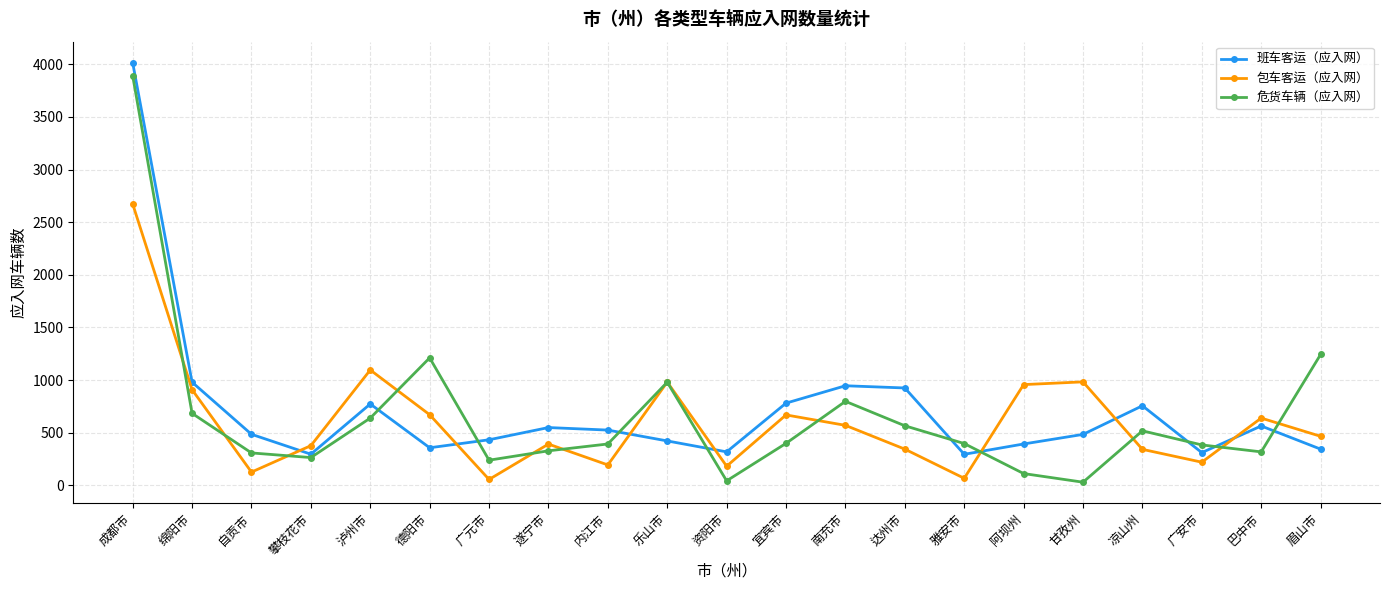

How many intersections are there between 包车客运（应入网） and 危货车辆（应入网）?

12